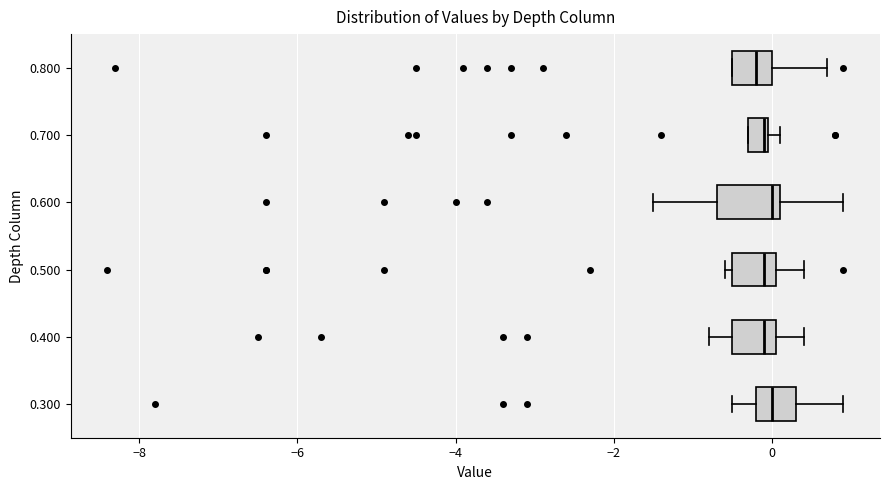

Where does the median line of the box at y = 0.800 sit on the x-axis? The values are not printed on the chart, so give them approximately, as read against the axis.

-0.2